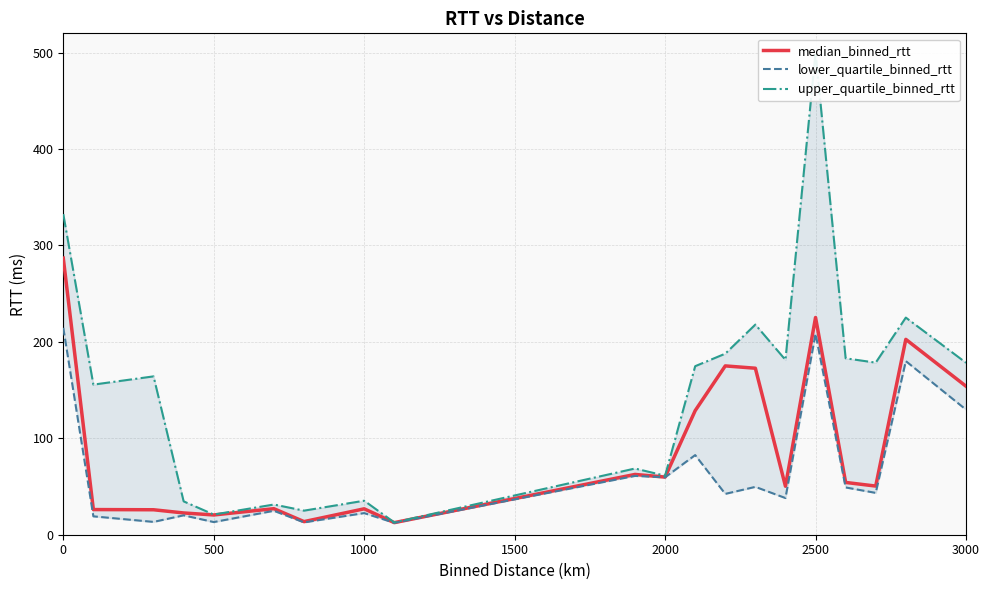

What is the minimum value shown in the chart?

12.3